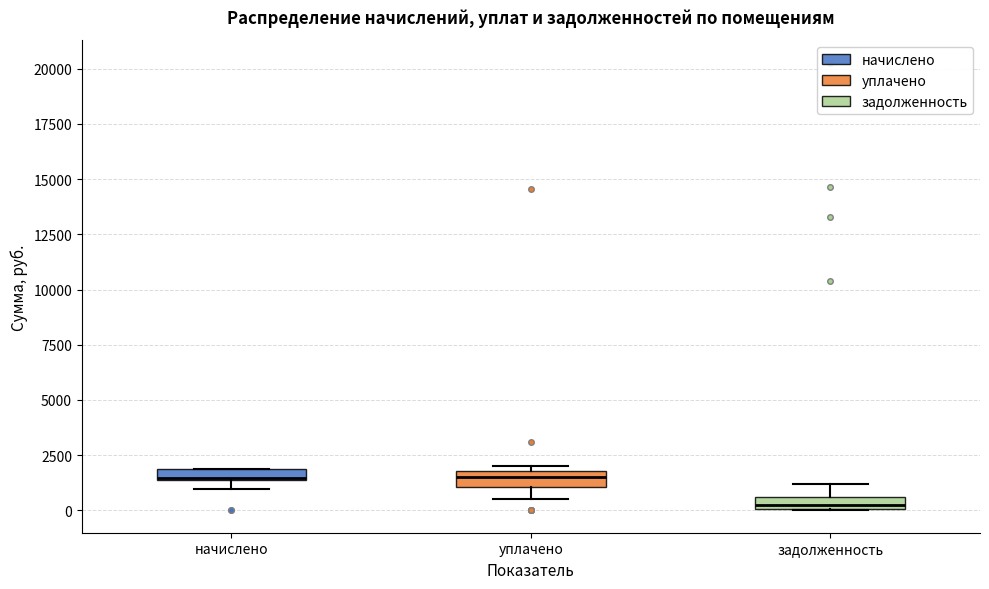

Where is the lower edge of the box for задолженность on the y-axis? The values are not printed on the chart, so give them approximately, as read against the axis.

0